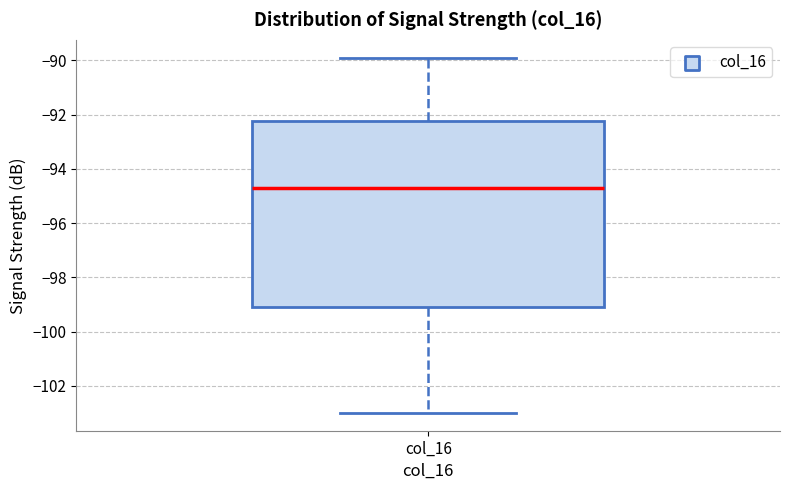

Read this box plot against the y-axis: the position of the median line, the range covered by the box, and the ends of both whiskers. The values are not printed on the chart, so give them approximately, as read against the axis.

median -94.6, box -99.0 to -92.2, whiskers -103.0 to -89.8